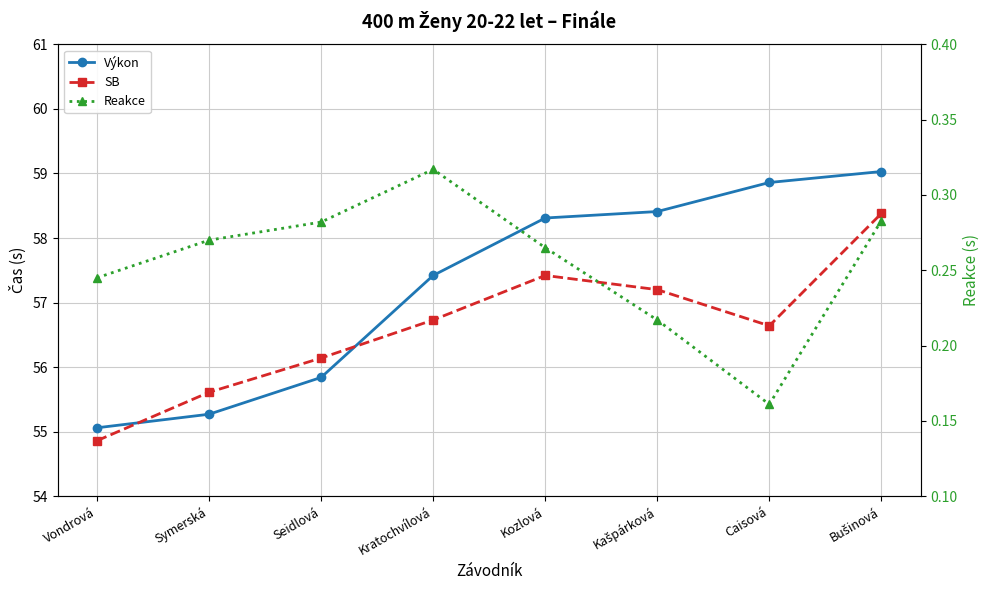

Reading right to left, what are all the values shown in this chart?

Výkon: 59.0	58.9	58.4	58.3	57.4	55.8	55.3	55.1
SB: 58.4	56.6	57.2	57.4	56.7	56.1	55.6	54.9
Reakce: 0.3	0.2	0.2	0.3	0.3	0.3	0.3	0.2